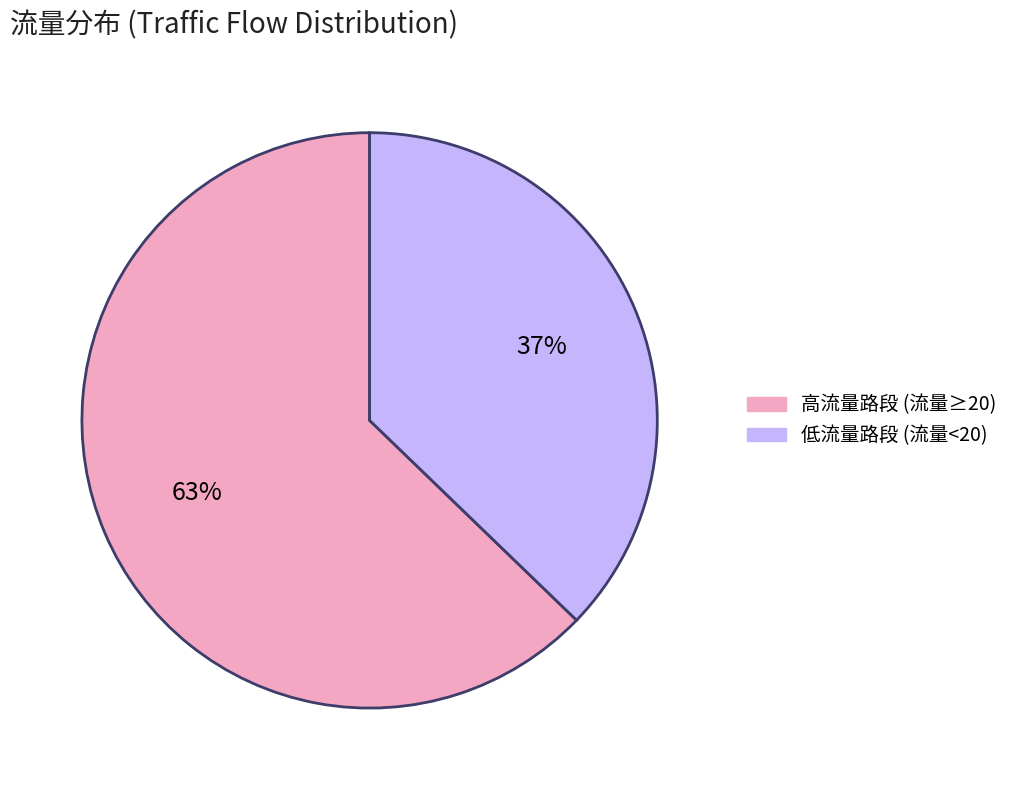

To the nearest percent, what is the difference between the largest and smallest slice percentages?

26%